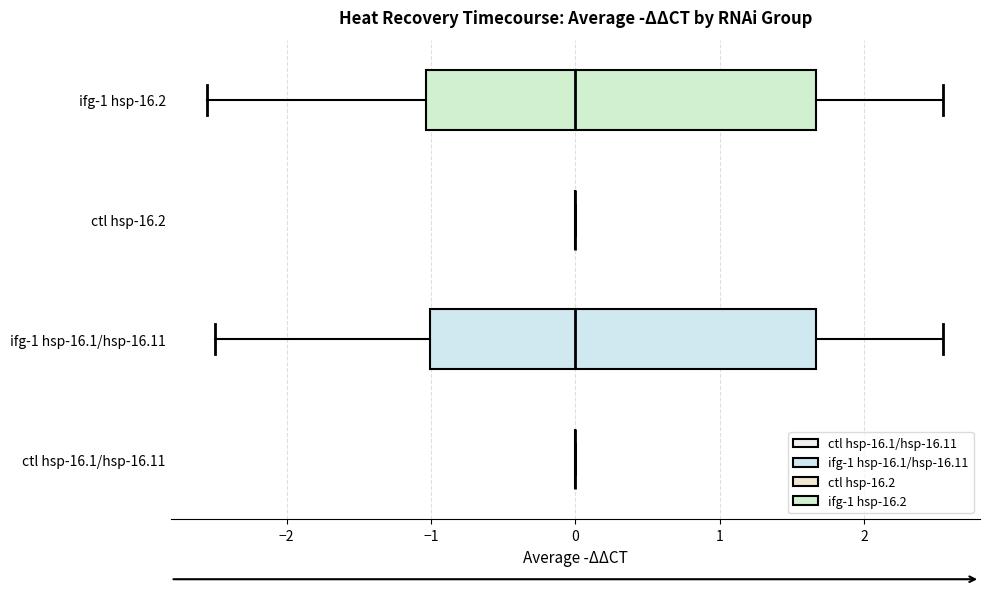

Reading bottom to top, transcribe this box plot: for each box, give where its median line is, the range the box spans, and where its two whiskers end, as read against the x-axis. The values are not printed on the chart, so give them approximately, as read against the axis.

ctl hsp-16.1/hsp-16.11: box collapsed to a line at 0.0, whiskers 0.0 to 0.0
ifg-1 hsp-16.1/hsp-16.11: median 0.0, box -1.0 to 1.7, whiskers -2.5 to 2.5
ctl hsp-16.2: box collapsed to a line at 0.0, whiskers 0.0 to 0.0
ifg-1 hsp-16.2: median 0.0, box -1.0 to 1.7, whiskers -2.5 to 2.5